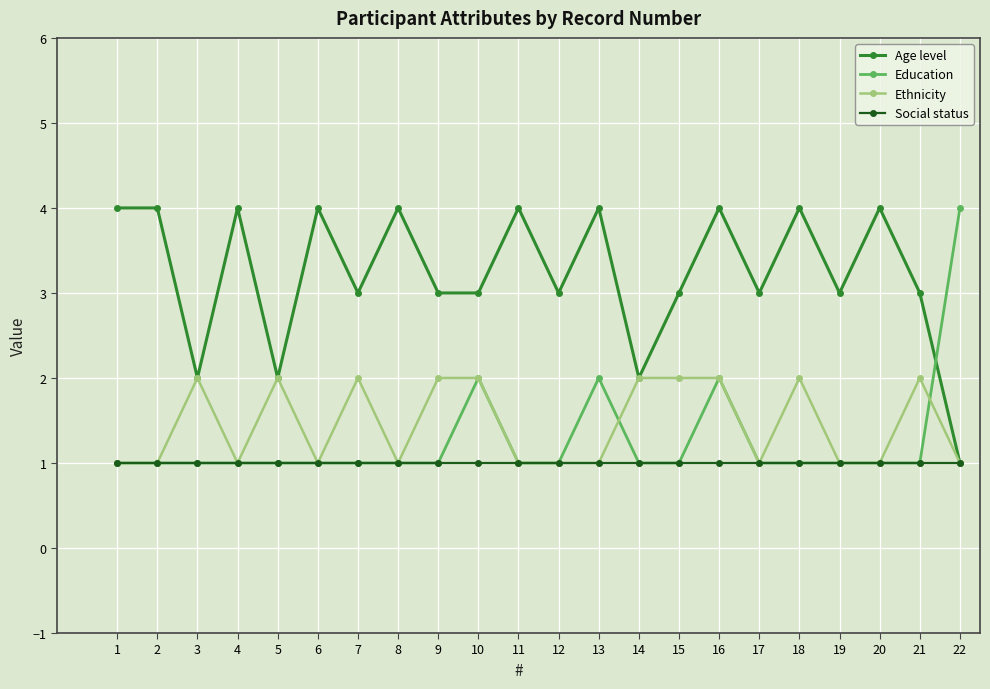

What is the value of the Education point at the 16th from the left?

2